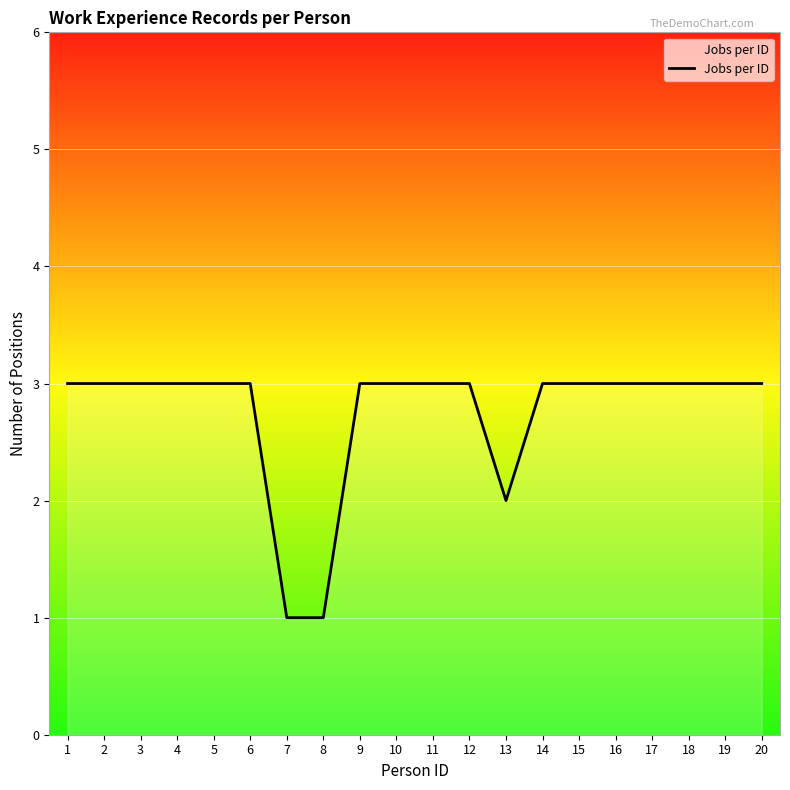

What is the ratio of the value at 1 to the value at 4?

1.0